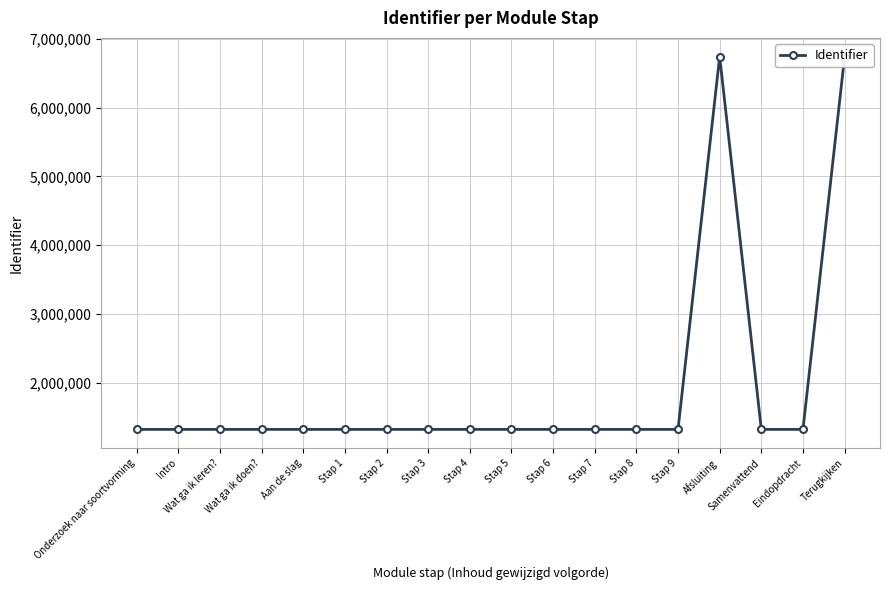

Reading left to right, transcribe all the data shown in this chart.

1318202	1318203	1318208	1318214	1318216	1318217	1318219	1318225	1318231	1318239	1318241	1318247	1318249	1318253	6743019	1318212	1318263	6743020